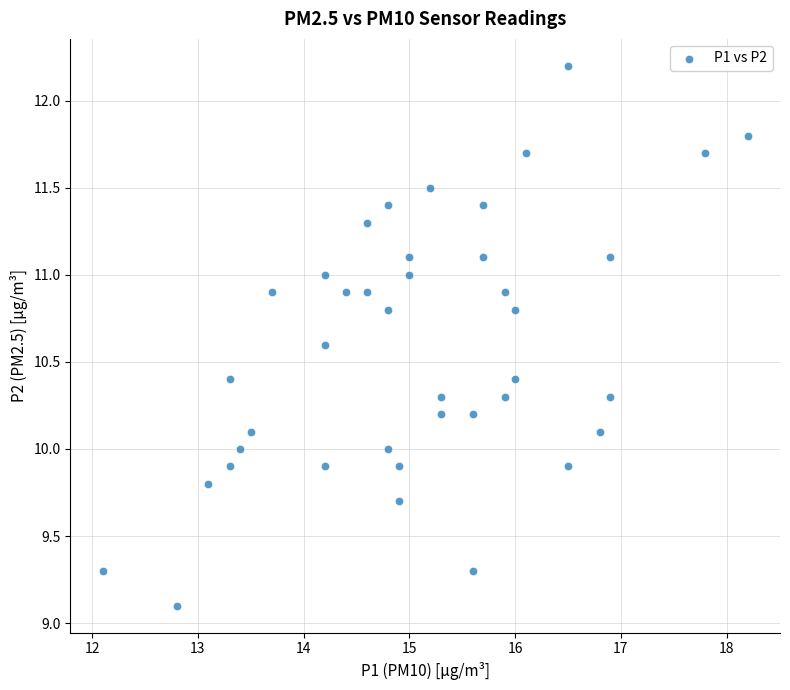

What is the range of Y values (max minus min)?

3.1